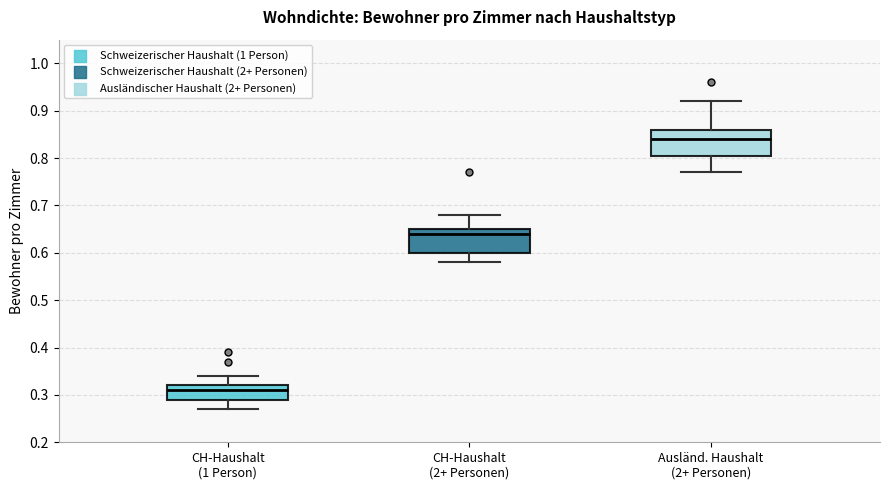

Which box has the highest median line?

Ausländ. Haushalt (2+ Personen)